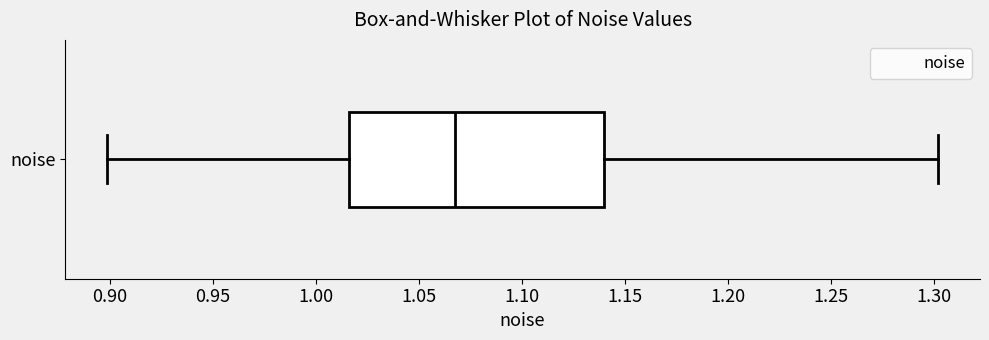

Read this box plot against the x-axis: the position of the median line, the range covered by the box, and the ends of both whiskers. The values are not printed on the chart, so give them approximately, as read against the axis.

median 1.065, box 1.015 to 1.140, whiskers 0.900 to 1.300